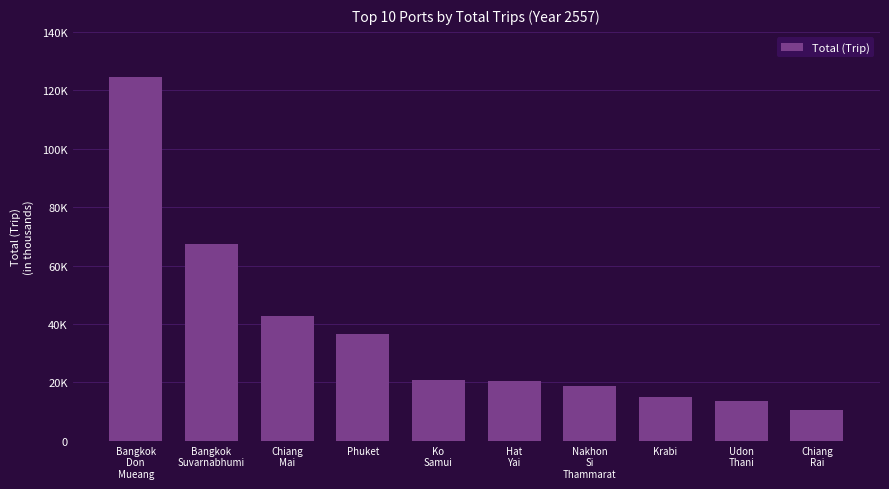

What is the minimum value shown in the chart?

10533